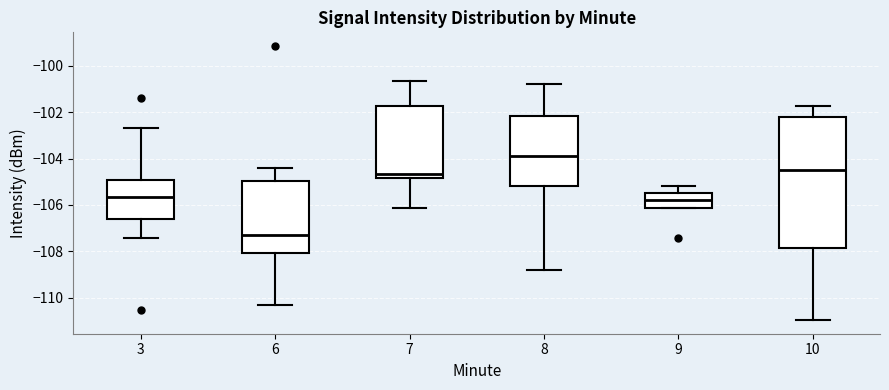

Where is the upper edge of the box at x = 9 on the y-axis? The values are not printed on the chart, so give them approximately, as read against the axis.

-105.6